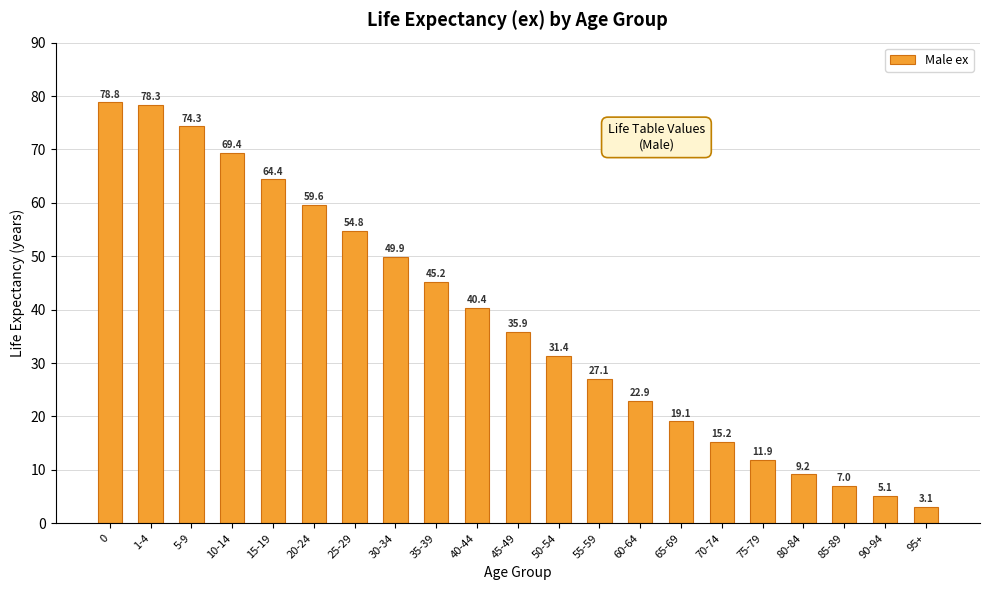

What is the label of the 14th bar from the right?

30-34